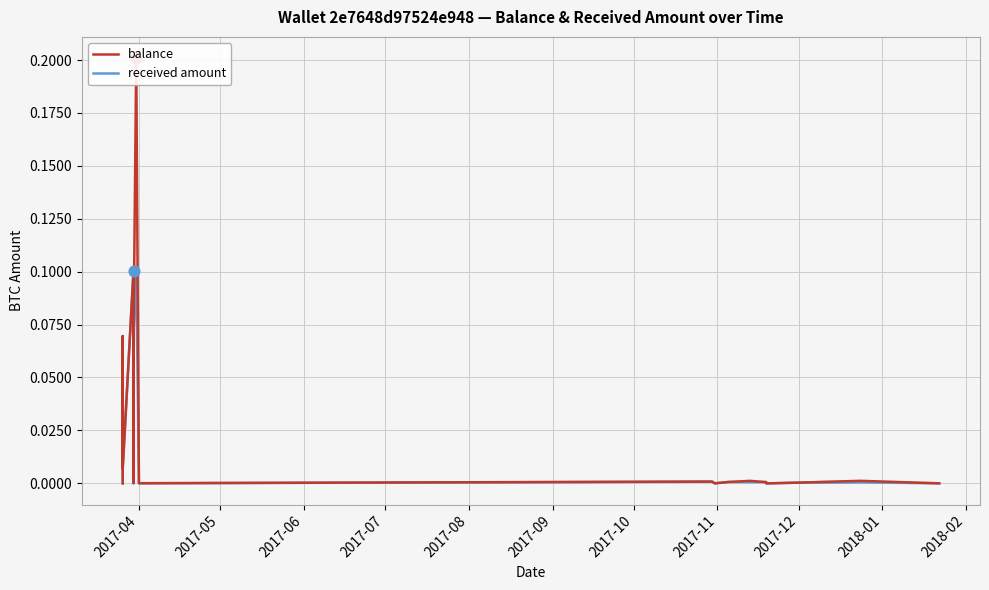

Which series has the largest Y range (max minus min)?

balance